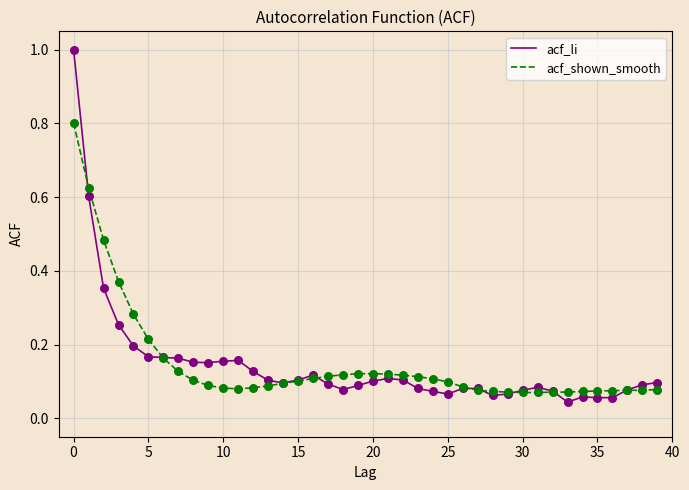

Rank the series by their maximum value, from lowest to highest.

acf_shown_smooth, acf_li